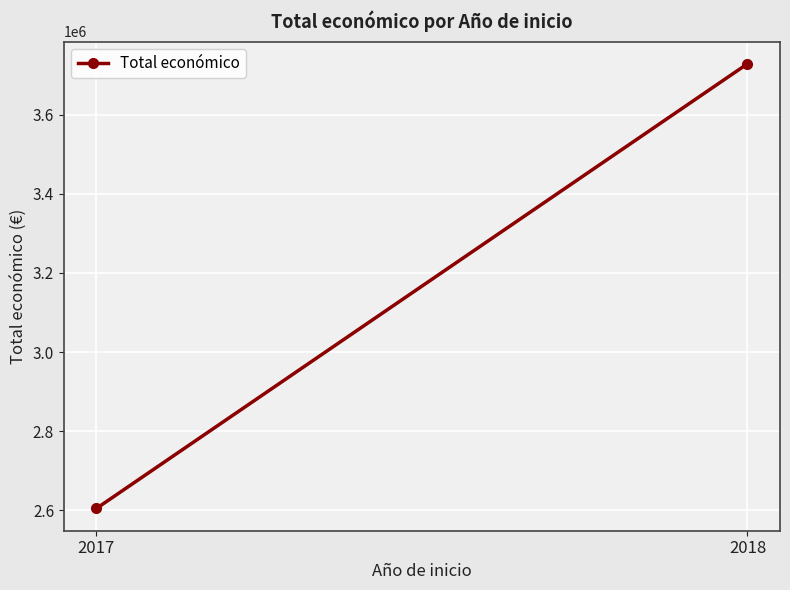

What is the average value?

3166640